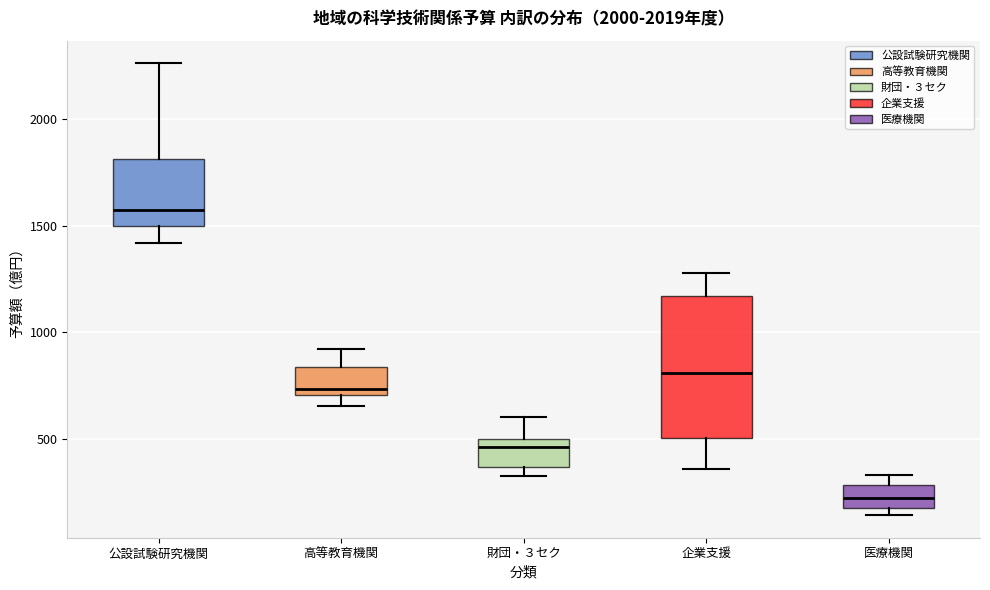

Comparing the boxes themselves (not the whiskers), which one is the tallest?

企業支援